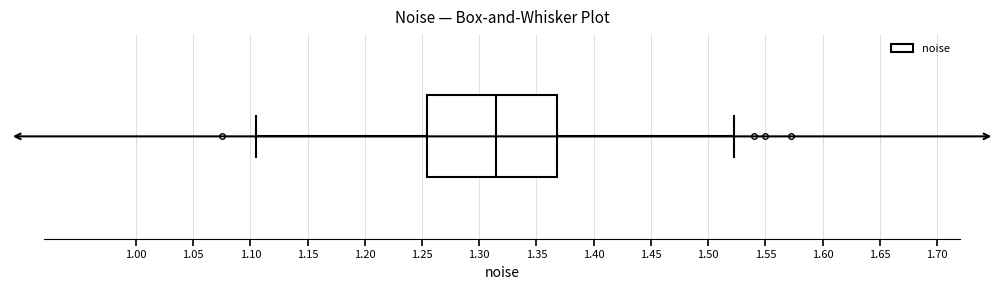

Transcribe this box plot: give where the median line is, the range the box spans, and where the two whiskers end, as read against the x-axis. The values are not printed on the chart, so give them approximately, as read against the axis.

median 1.315, box 1.255 to 1.370, whiskers 1.105 to 1.525